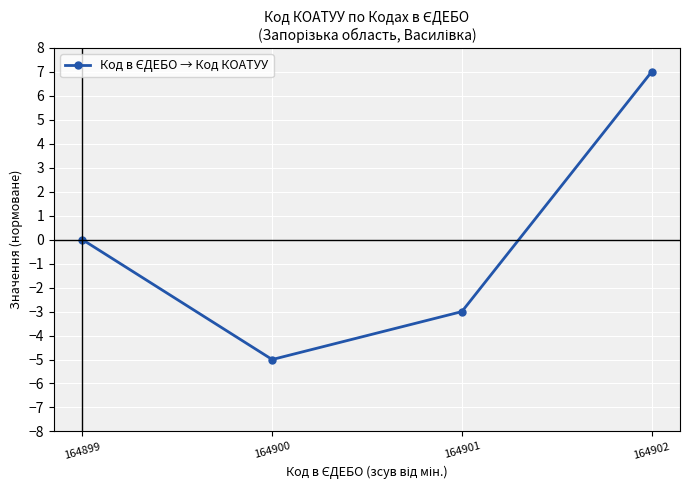

What is the value of the 4th point from the left?

7